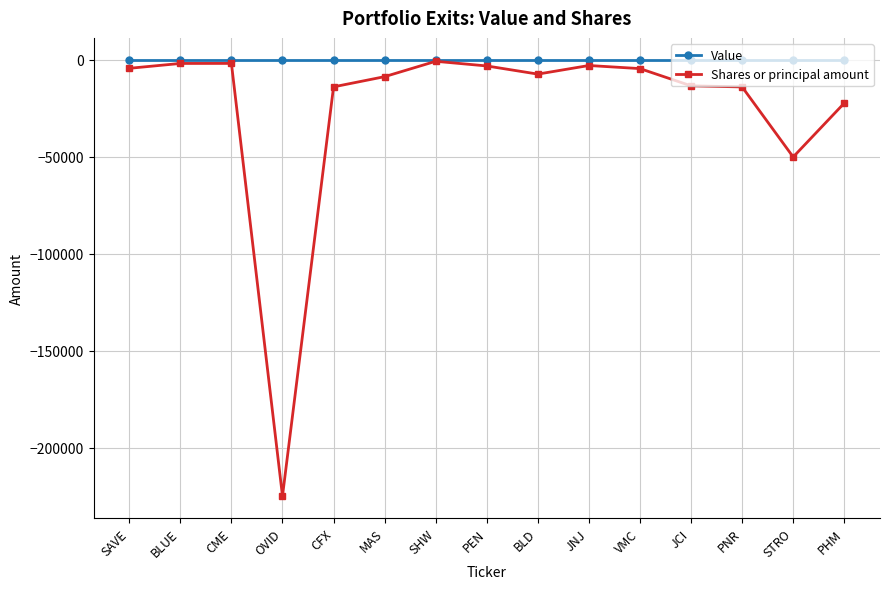

What is the total value across all series at CFX?

-14002